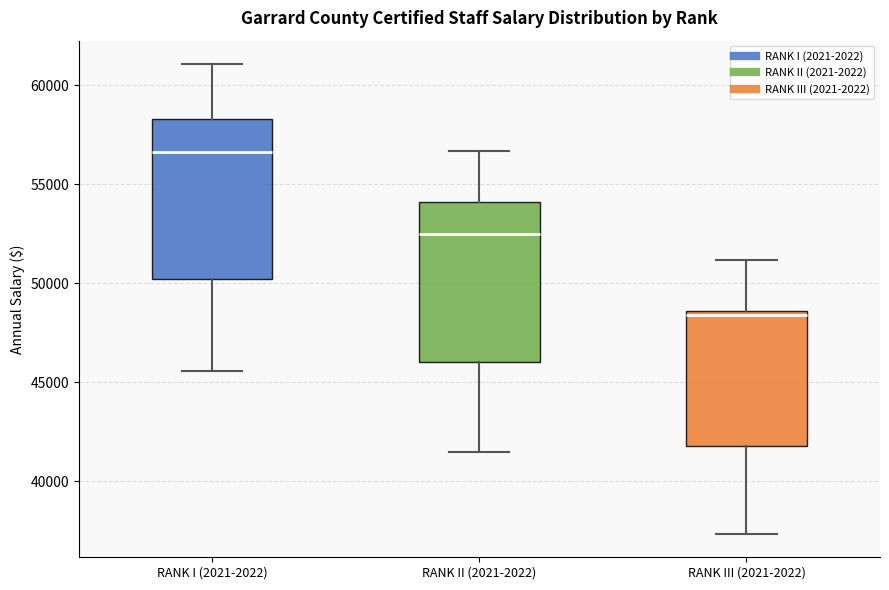

Reading left to right, transcribe this box plot: for each box, give where its median line is, the range the box spans, and where its two whiskers end, as read against the y-axis. The values are not printed on the chart, so give them approximately, as read against the axis.

RANK I (2021-2022): median 56500, box 50000 to 58500, whiskers 45500 to 61000
RANK II (2021-2022): median 52500, box 46000 to 54000, whiskers 41500 to 56500
RANK III (2021-2022): median 48500 (just below the box's upper edge), box 42000 to 48500, whiskers 37500 to 51000